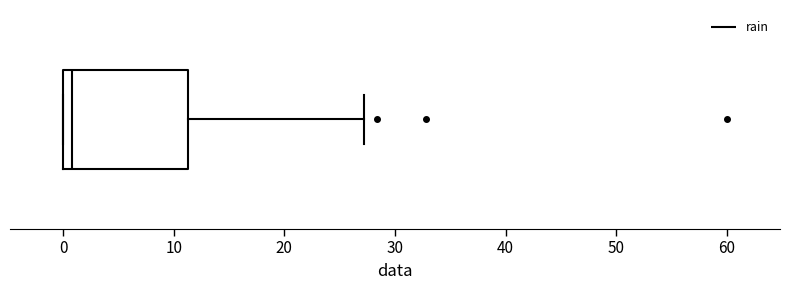

Transcribe this box plot: give where the median line is, the range the box spans, and where the two whiskers end, as read against the x-axis. The values are not printed on the chart, so give them approximately, as read against the axis.

median 1, box 0 to 11, whiskers 0 to 27